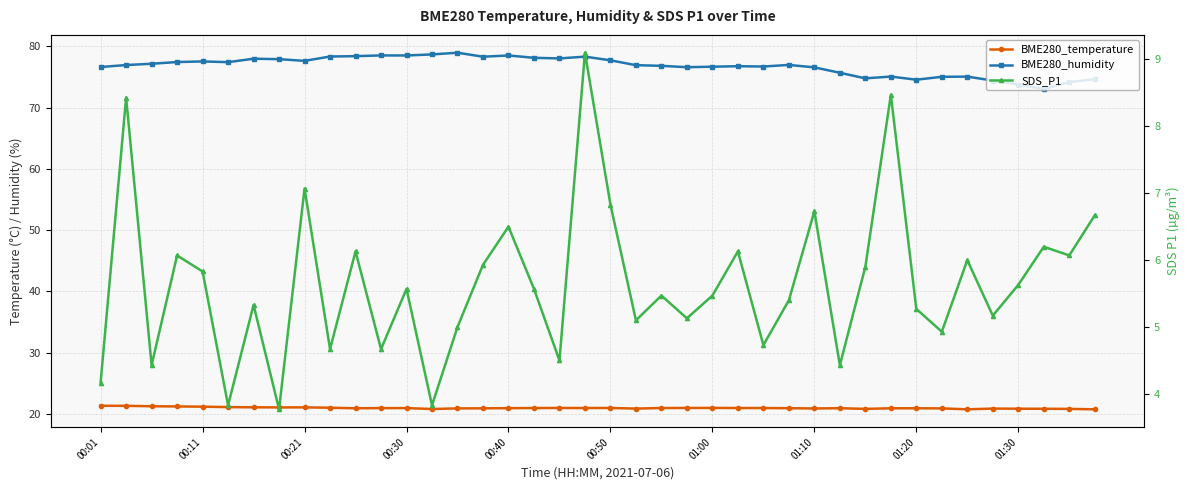

What is the spread (max minus min) of values at 17?

72.5